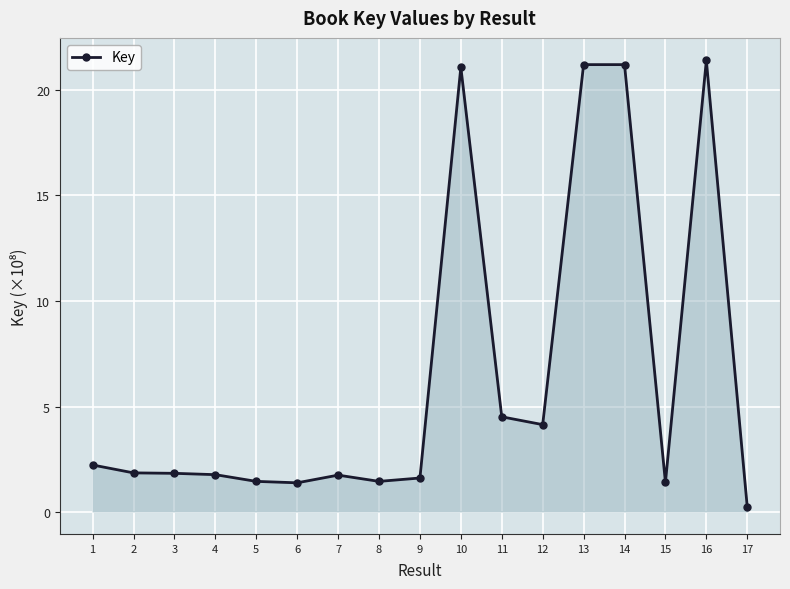

What is the ratio of the value at 2 to the value at 16?

0.1